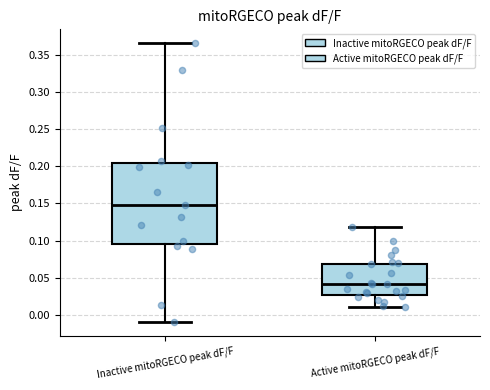

Which box's median line is the highest?

Inactive mitoRGECO peak dF/F